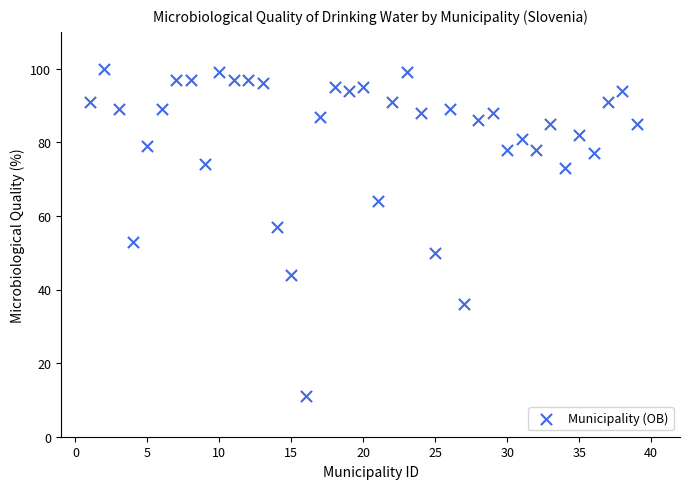

What is the range of Y values (max minus min)?

89